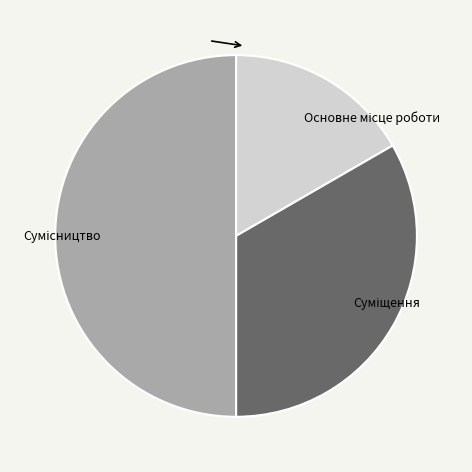

Is there a majority slice in this chart?

No